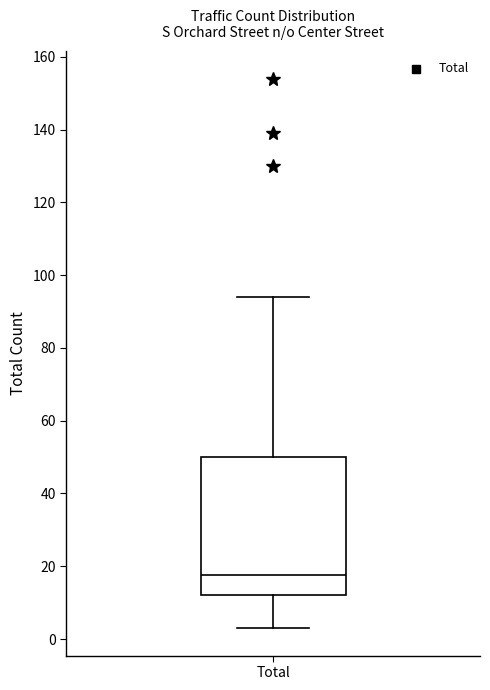

Where is the lower edge of the box for Total on the y-axis? The values are not printed on the chart, so give them approximately, as read against the axis.

12